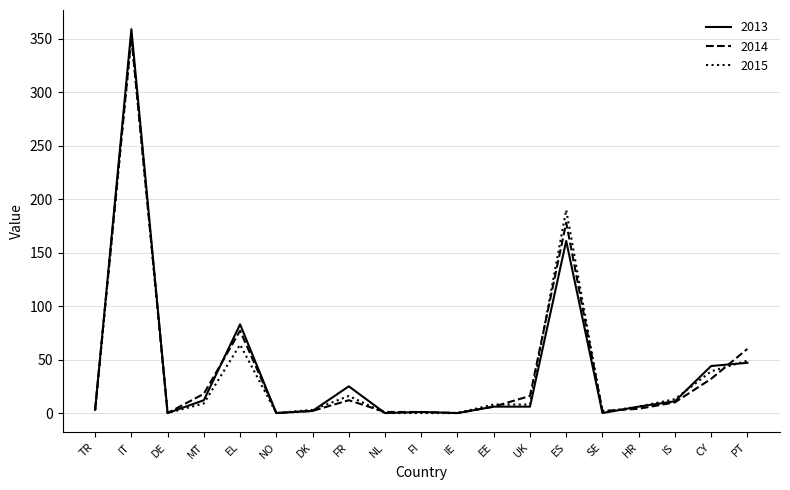

True or false: 2014 has a value of 10 at IS.

True